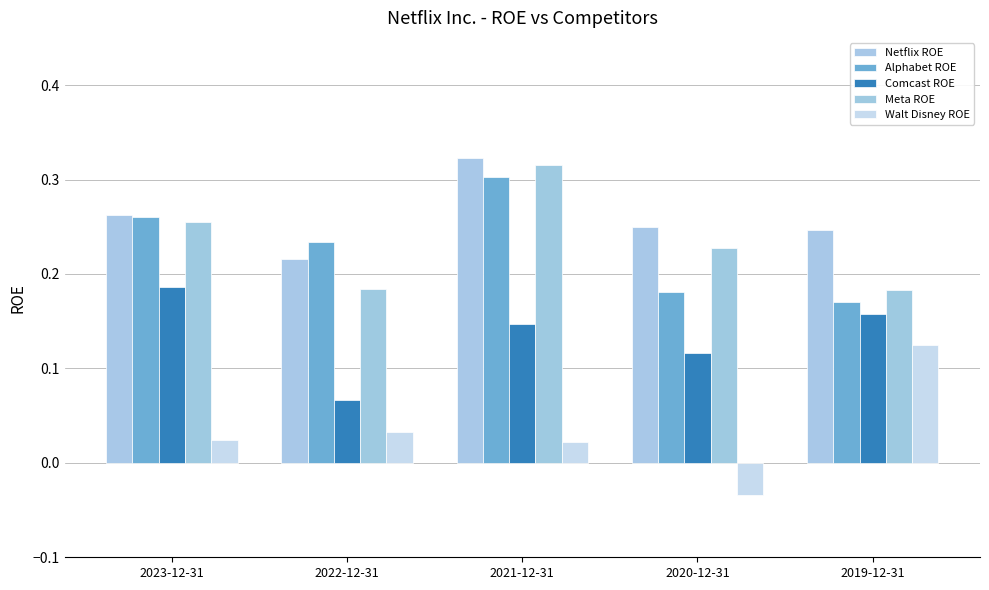

Reading right to left, extract all data points from this chart.

Netflix ROE: 0.2	0.2	0.3	0.2	0.3
Alphabet ROE: 0.2	0.2	0.3	0.2	0.3
Comcast ROE: 0.2	0.1	0.1	0.1	0.2
Meta ROE: 0.2	0.2	0.3	0.2	0.3
Walt Disney ROE: 0.1	-0.0	0.0	0.0	0.0